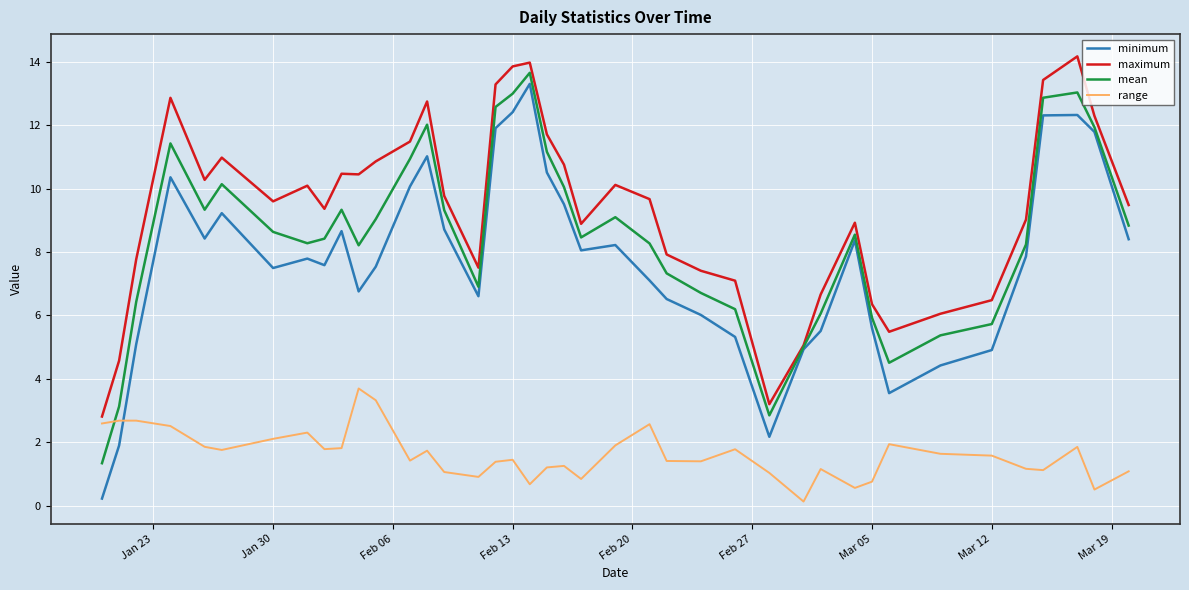

Which series has the largest total across all categories?

maximum